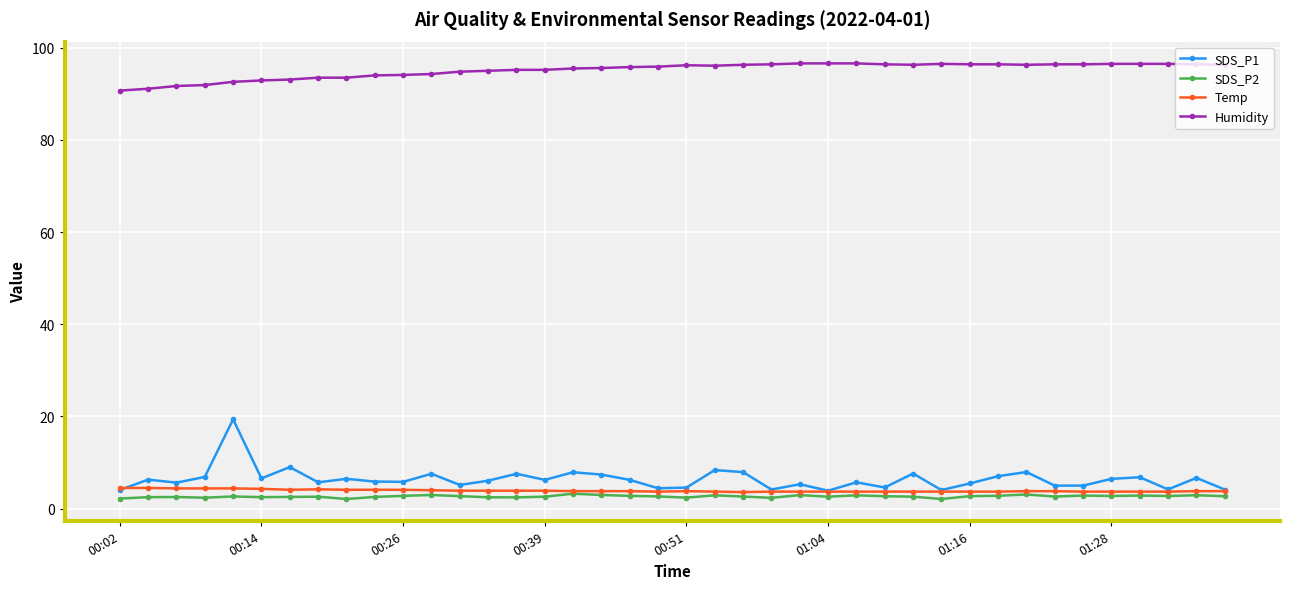

What is the value of the Humidity point at the 4th from the left?

91.9